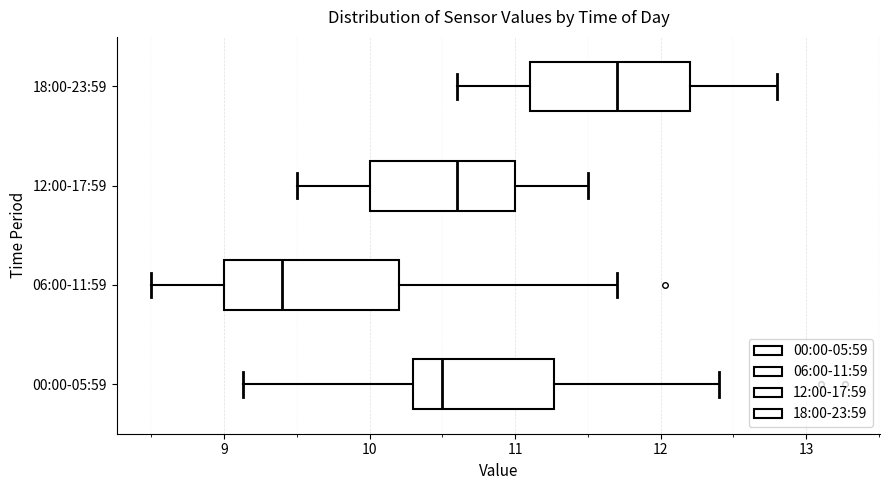

Where does the right whisker of the box for 18:00-23:59 end on the x-axis? The values are not printed on the chart, so give them approximately, as read against the axis.

12.8